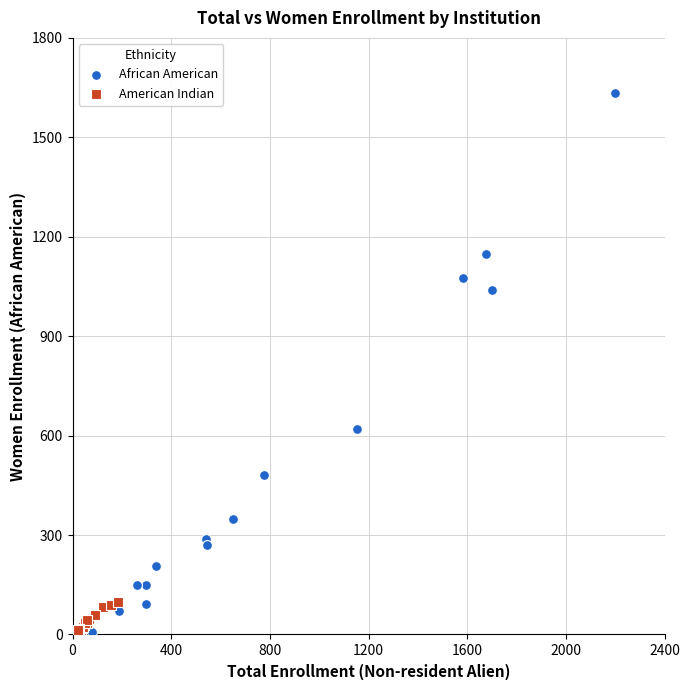

Which series has the widest spread of Y values?

African American